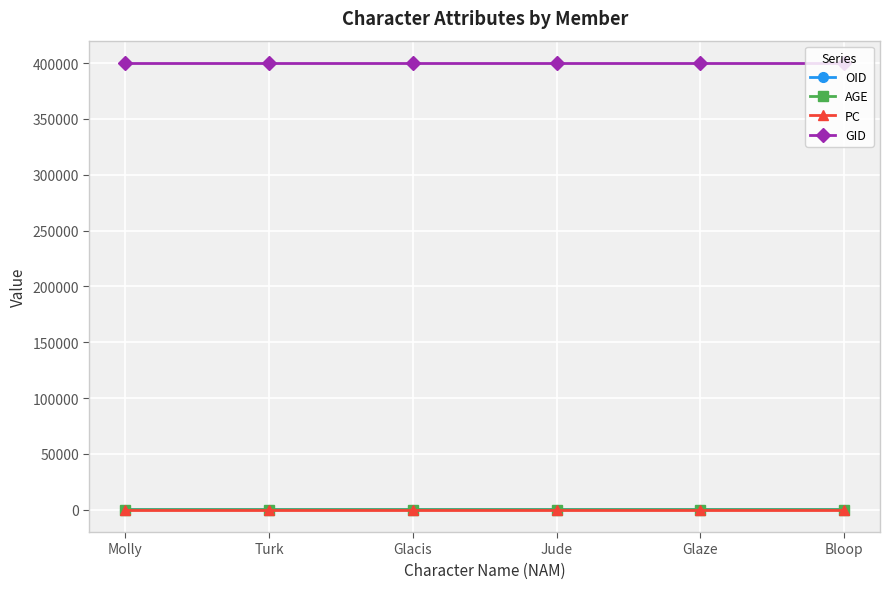

Is the value of GID at Glaze greater than the value of PC at Glaze?

Yes